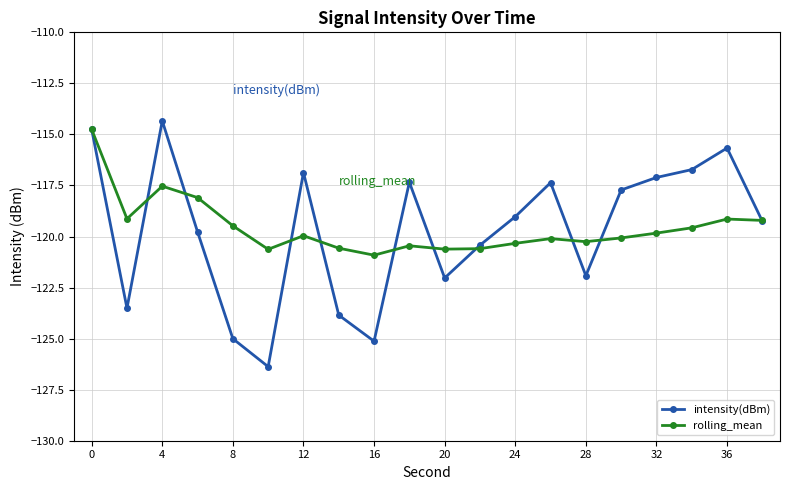

What is the value of the intensity(dBm) point at the 20th from the left?

-119.3